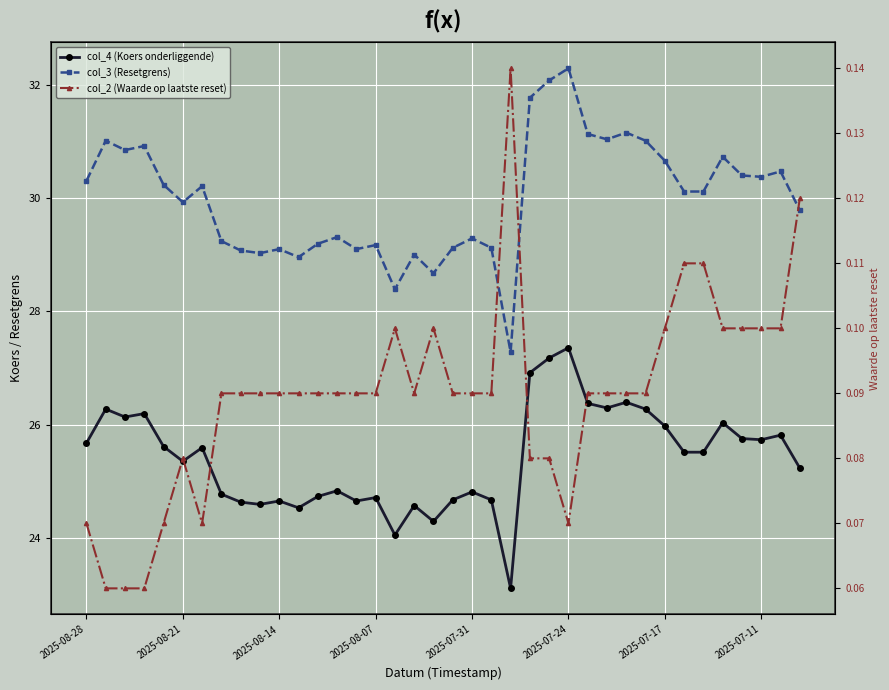

What is the difference between the maximum and minimum values in the col_2 (Waarde op laatste reset) series?

0.1